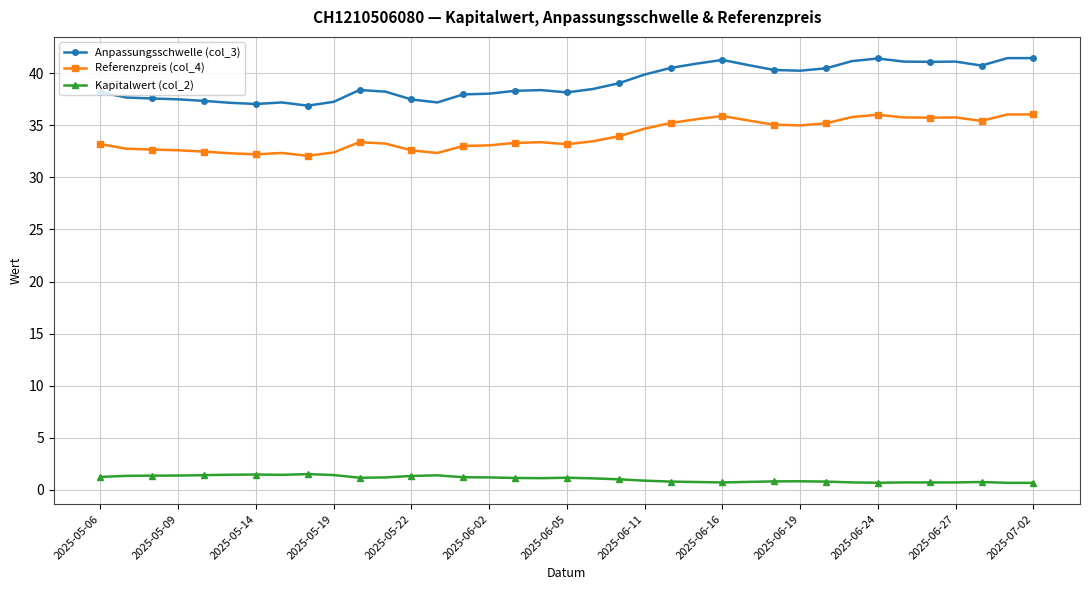

How many series are shown in this chart?

3